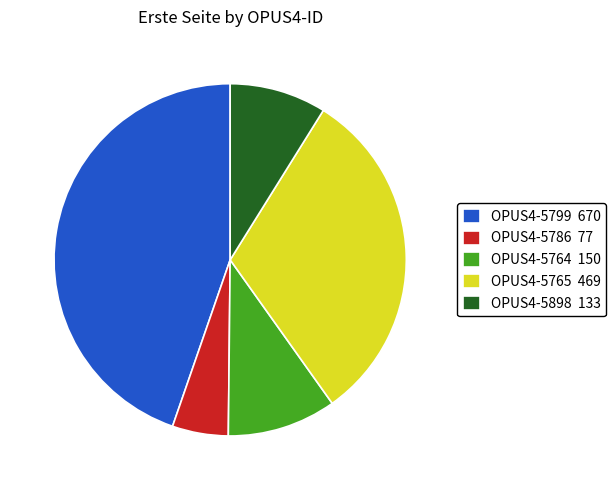

Count the number of slices in the pie.

5